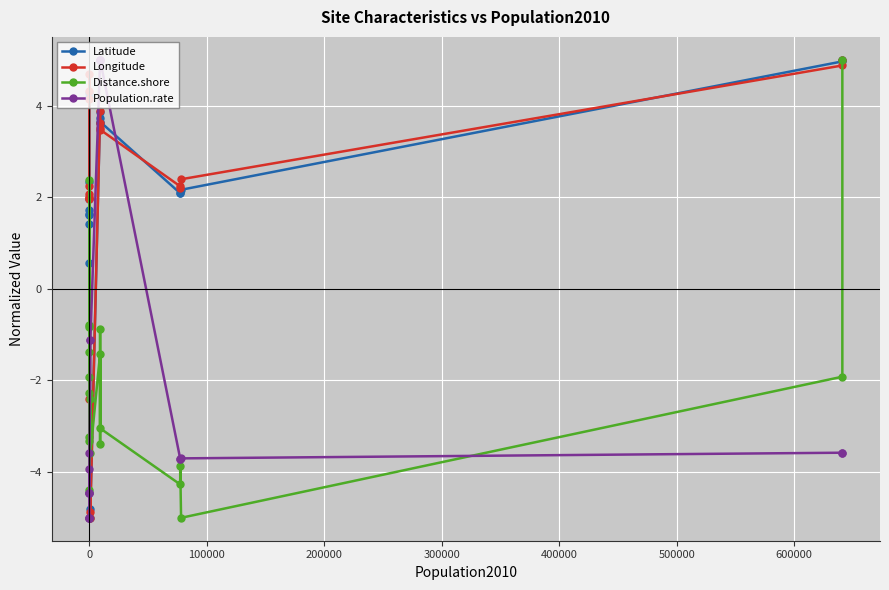

What is the highest value of the Longitude series?

5.0